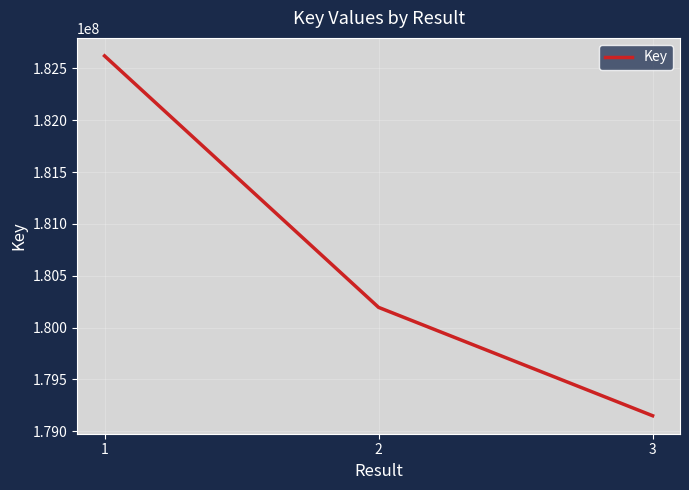

What is the greatest value displayed?

182621466